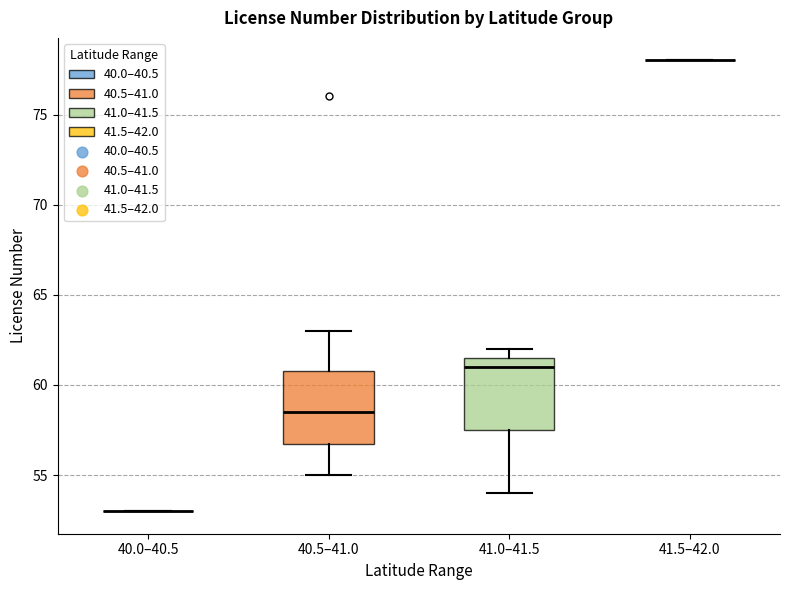

Where is the lower edge of the box for 40.5–41.0 on the y-axis? The values are not printed on the chart, so give them approximately, as read against the axis.

57.0